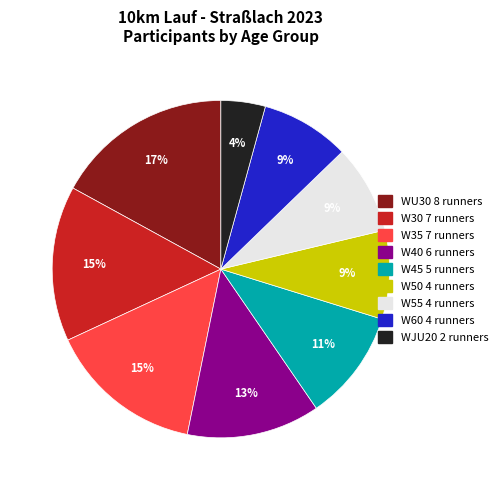

The WU30 slice represents 17% of the pie. True or false?

True